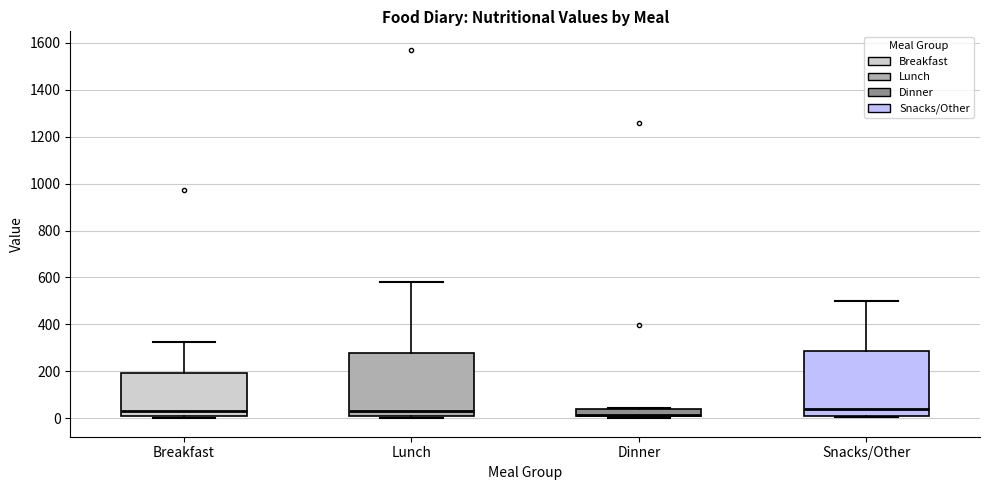

Reading left to right, read every box against the y-axis: the position of its median line, the range the box covers, and the ends of its whiskers. The values are not printed on the chart, so give them approximately, as read against the axis.

Breakfast: median 20, box 0 to 200, whiskers 0 to 320
Lunch: median 40, box 20 to 280, whiskers 0 to 580
Dinner: median 20, box 0 to 40, whiskers 0 (just below the box's lower edge) to 40
Snacks/Other: median 40, box 20 to 280, whiskers 0 to 500